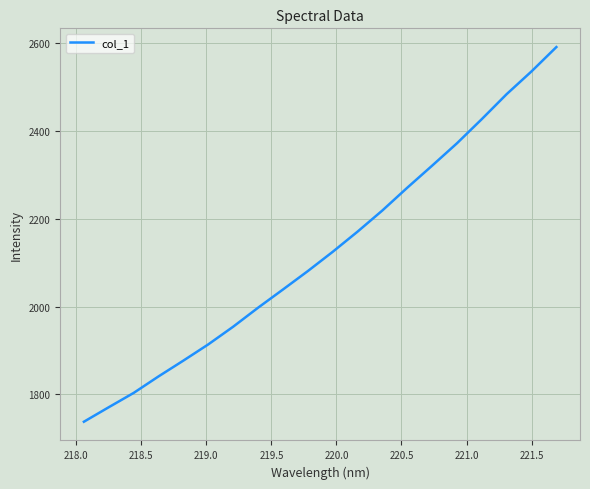

What is the difference between the maximum and minimum values?

854.3